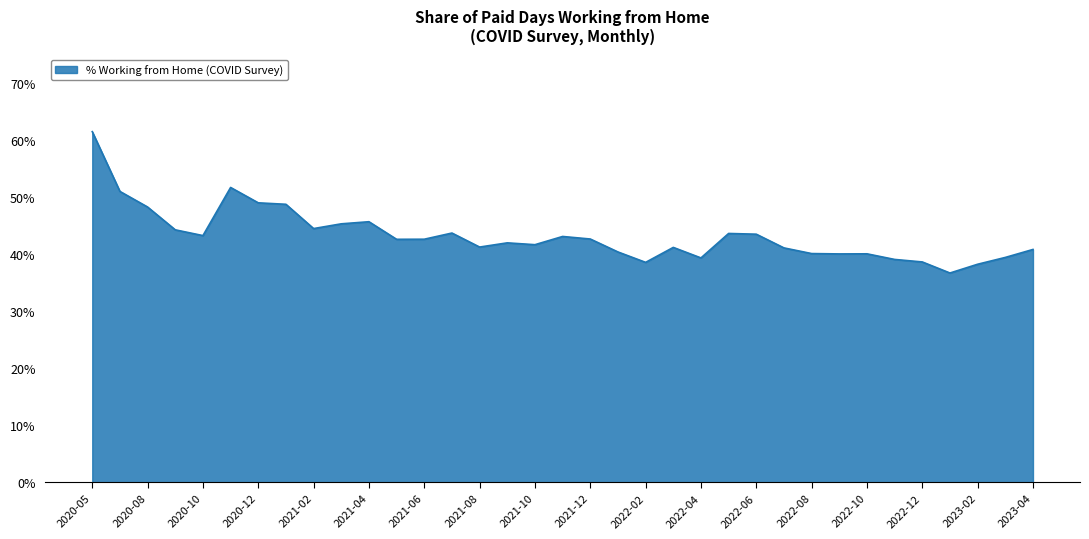

How many lines are shown in the chart?

1